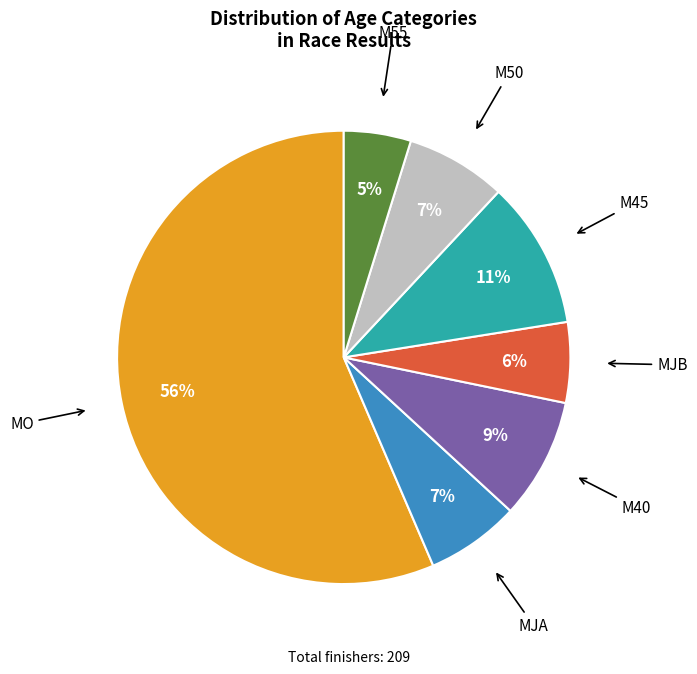

Is there any slice that represents more than half of the pie?

Yes